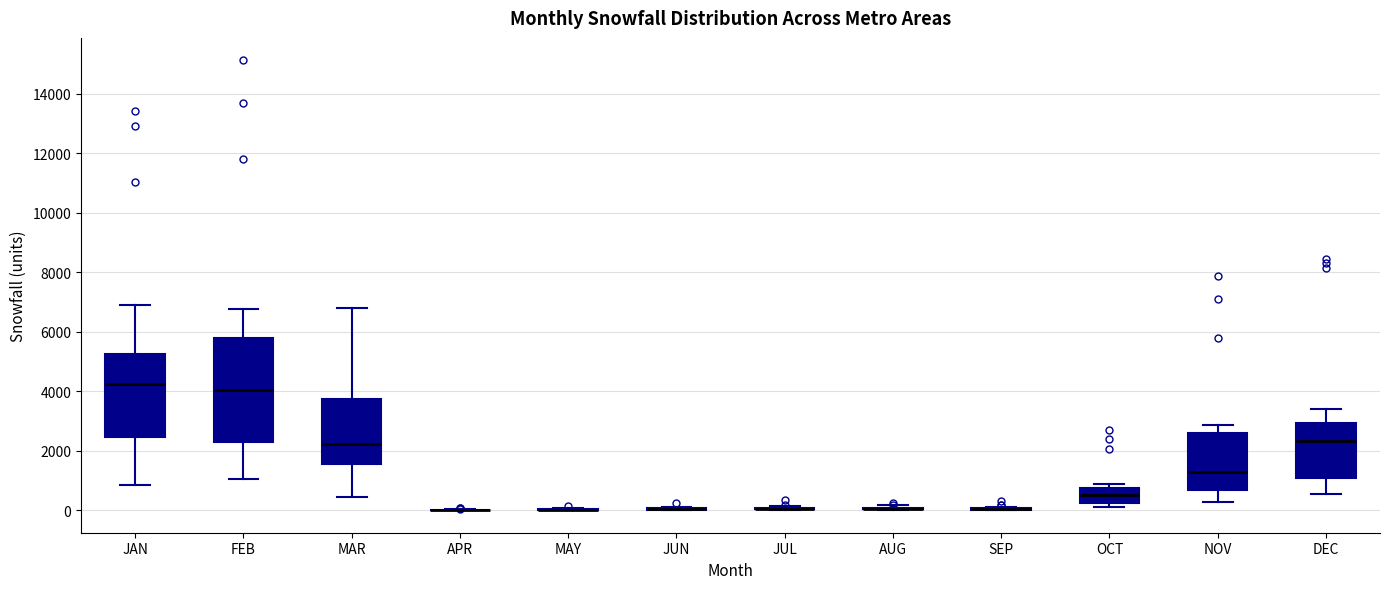

Comparing the boxes themselves (not the whiskers), which one is the tallest?

FEB